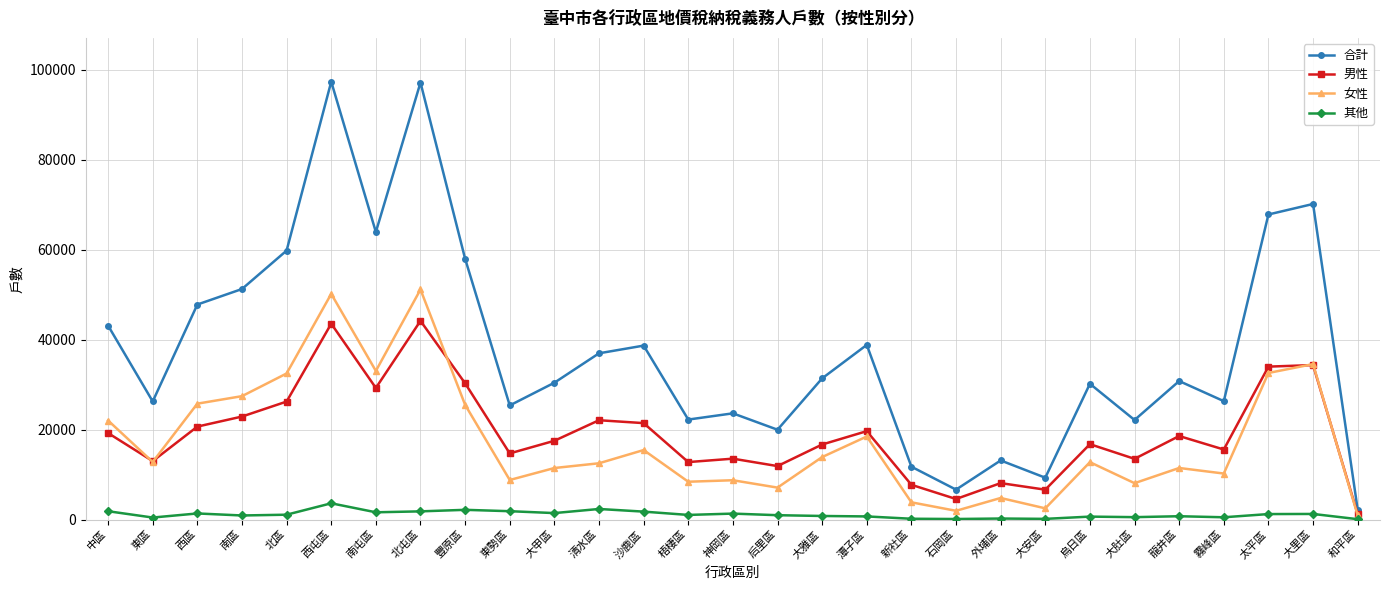

What is the lowest value of the 合計 series?

2222